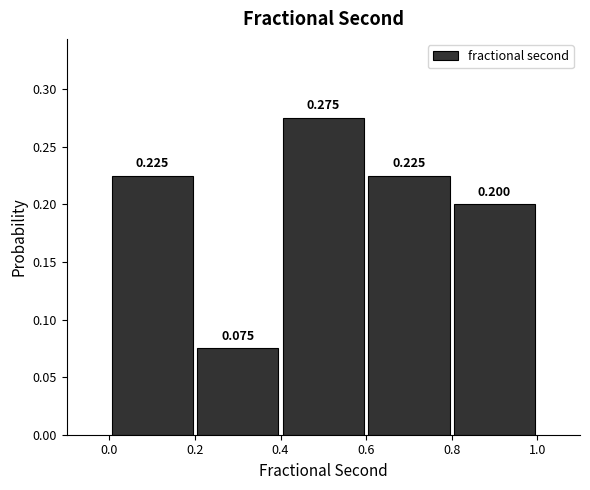

Reading left to right, list every bar in this chart as the range it spans on the x-axis followed by its height.

0.0 to 0.2: 0.225
0.2 to 0.4: 0.075
0.4 to 0.6: 0.275
0.6 to 0.8: 0.225
0.8 to 1.0: 0.200